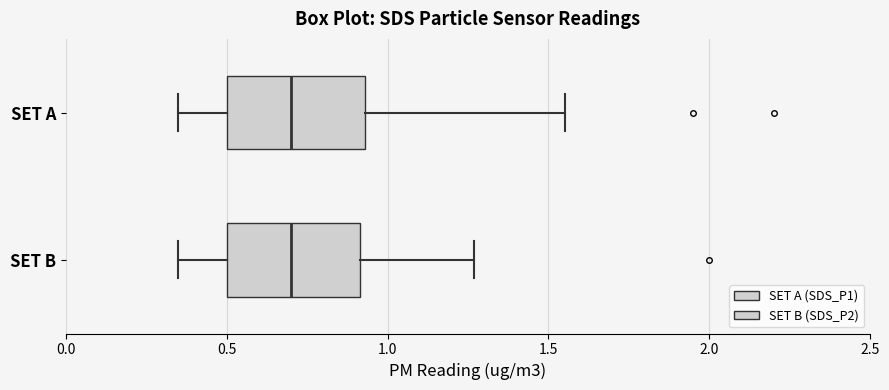

Reading bottom to top, read every box against the x-axis: the position of its median line, the range the box covers, and the ends of its whiskers. The values are not printed on the chart, so give them approximately, as read against the axis.

SET B: median 0.70, box 0.50 to 0.90, whiskers 0.35 to 1.25
SET A: median 0.70, box 0.50 to 0.95, whiskers 0.35 to 1.55